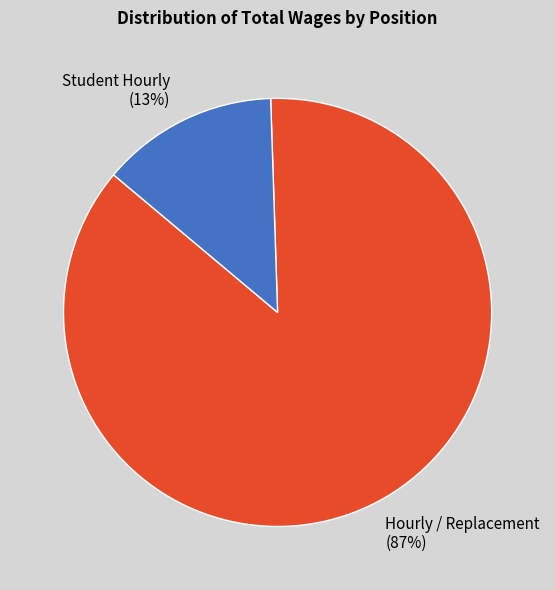

To the nearest percent, what is the average slice percentage?

50%